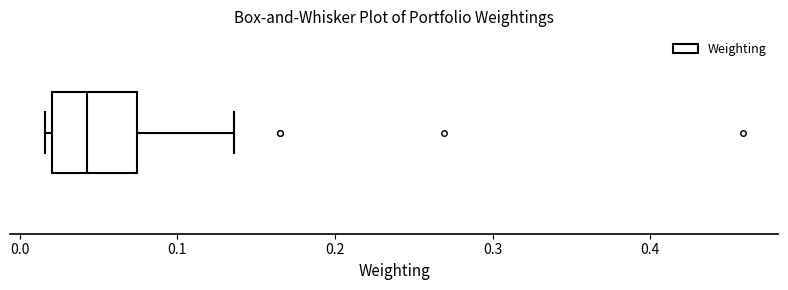

Where does the right whisker of the box end on the x-axis? The values are not printed on the chart, so give them approximately, as read against the axis.

0.14